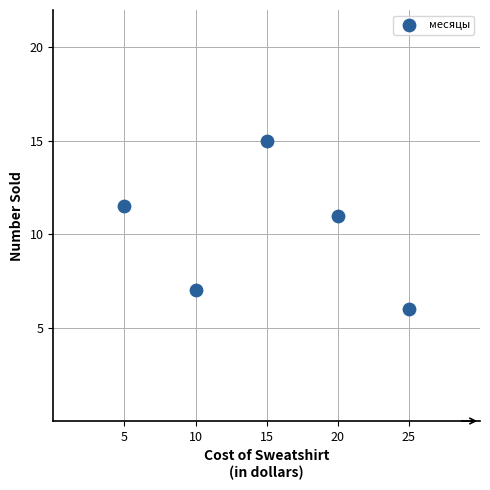

What Y value in the scatter plot is closest to 10?

11.0